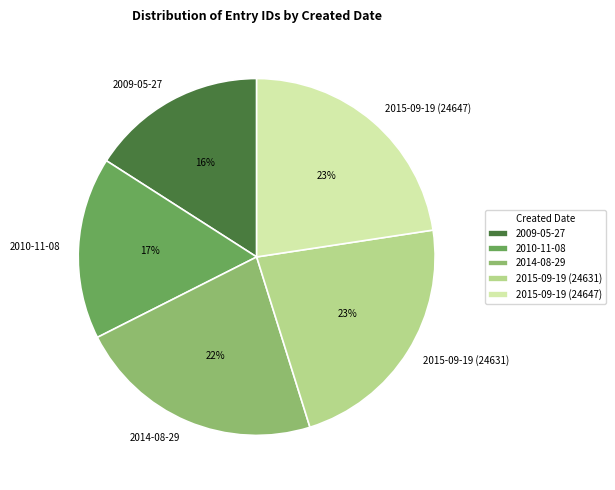

Is it true that 2014-08-29 is 13% of the pie?

False